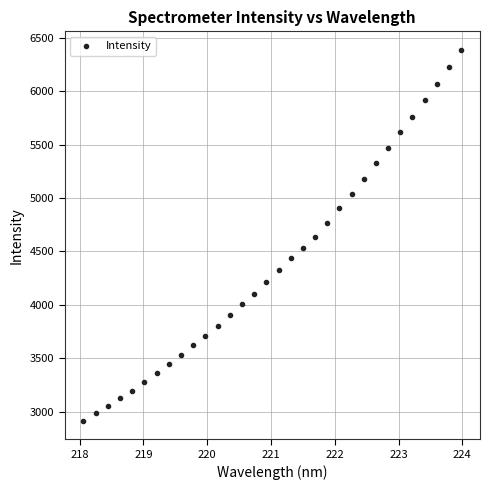

What is the range of Y values (max minus min)?

3472.8